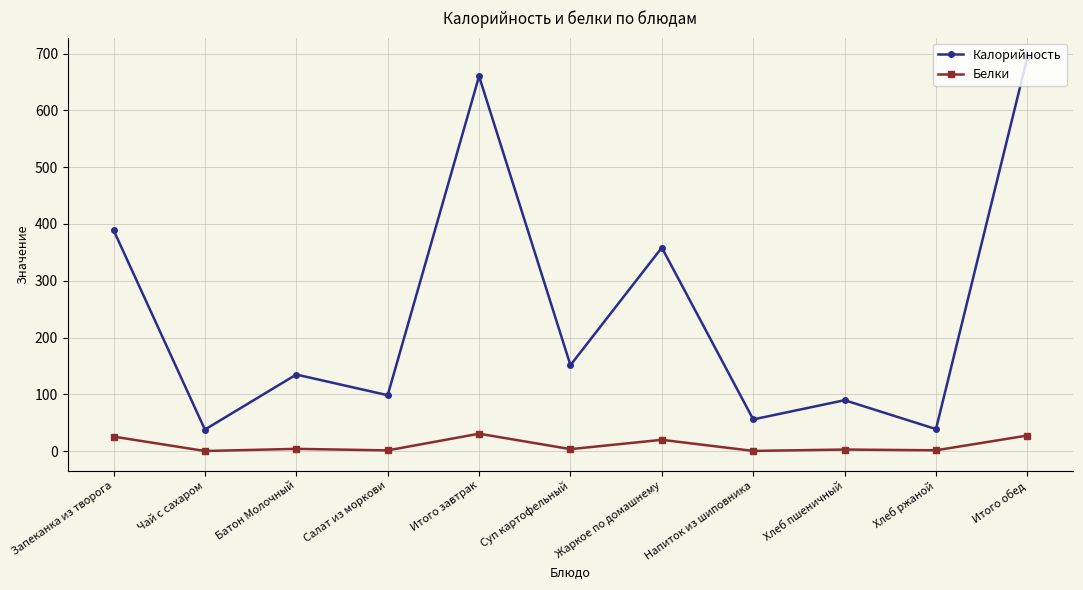

In Калорийность, how many points are lower than both neighbors (excluding endpoints)?

5